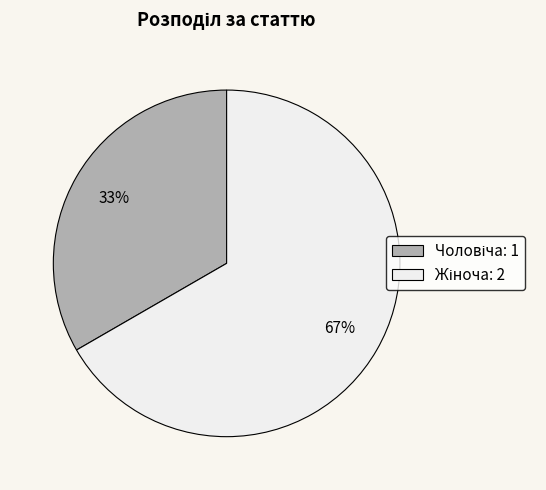

To the nearest percent, what is the average slice percentage?

50%